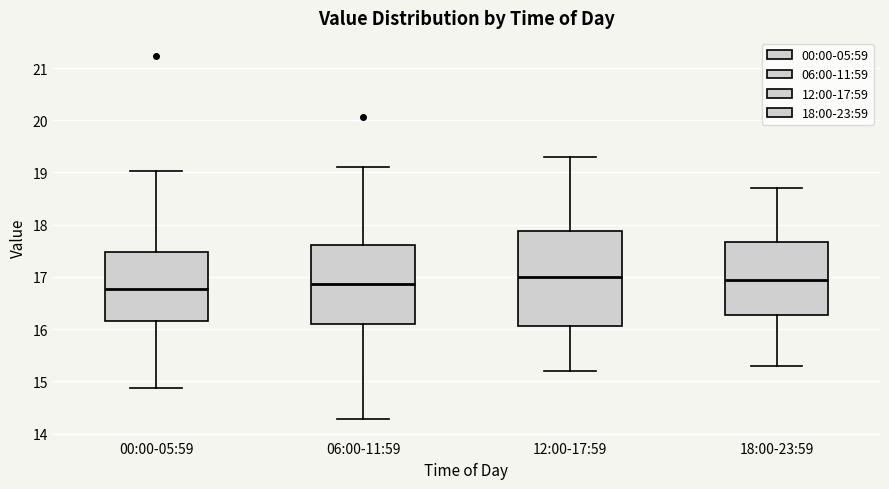

Reading left to right, read every box against the y-axis: the position of its median line, the range the box covers, and the ends of its whiskers. The values are not printed on the chart, so give them approximately, as read against the axis.

00:00-05:59: median 16.8, box 16.2 to 17.5, whiskers 14.9 to 19.0
06:00-11:59: median 16.9, box 16.1 to 17.6, whiskers 14.3 to 19.1
12:00-17:59: median 17.0, box 16.1 to 17.9, whiskers 15.2 to 19.3
18:00-23:59: median 17.0, box 16.3 to 17.7, whiskers 15.3 to 18.7